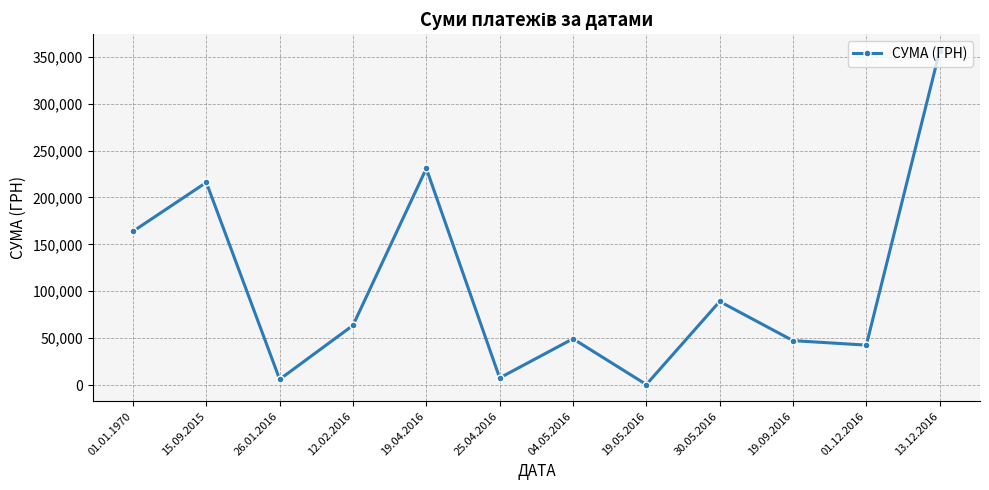

The value at 04.05.2016 is 49362.0. True or false?

True